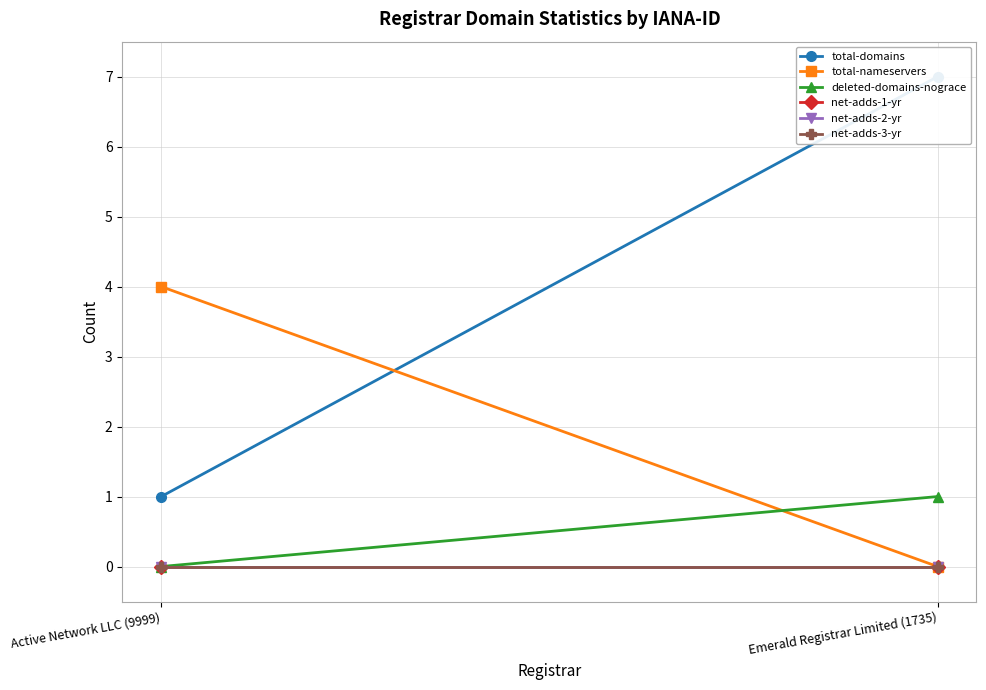

Reading left to right, list all the values displayed in this chart.

total-domains: 1	7
total-nameservers: 4	0
deleted-domains-nograce: 0	1
net-adds-1-yr: 0	0
net-adds-2-yr: 0	0
net-adds-3-yr: 0	0